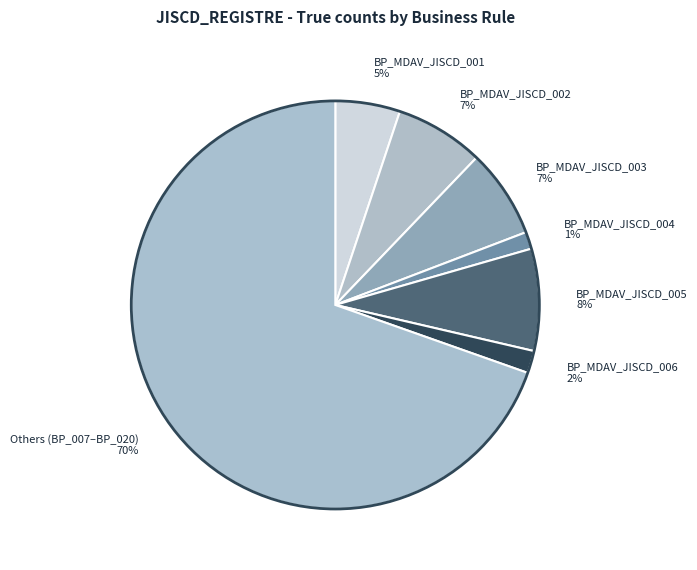

Between Others (BP_007–BP_020) and BP_MDAV_JISCD_002, which is larger?

Others (BP_007–BP_020)